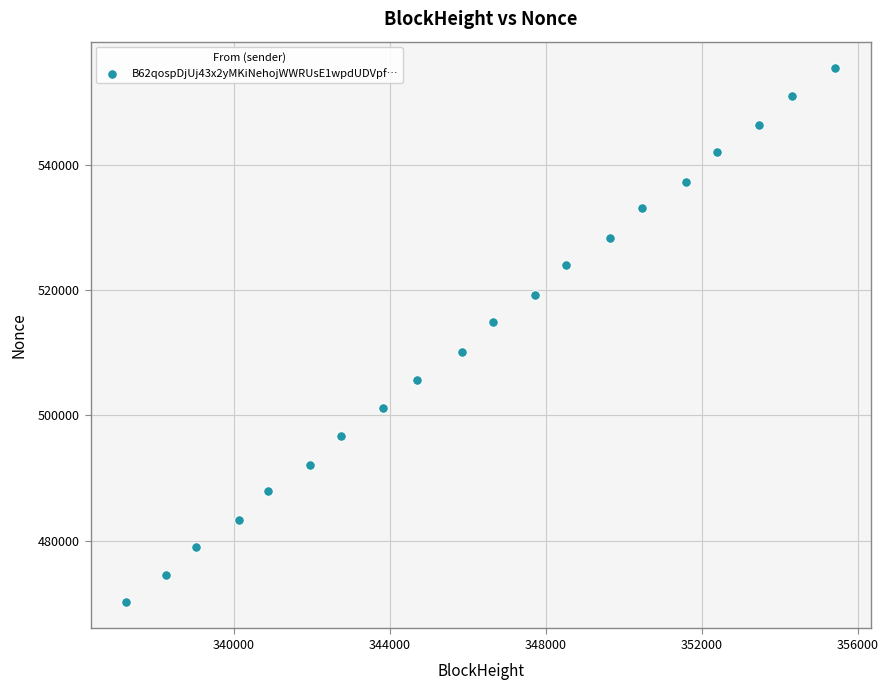

What is the range of X values (max minus min)?

18191